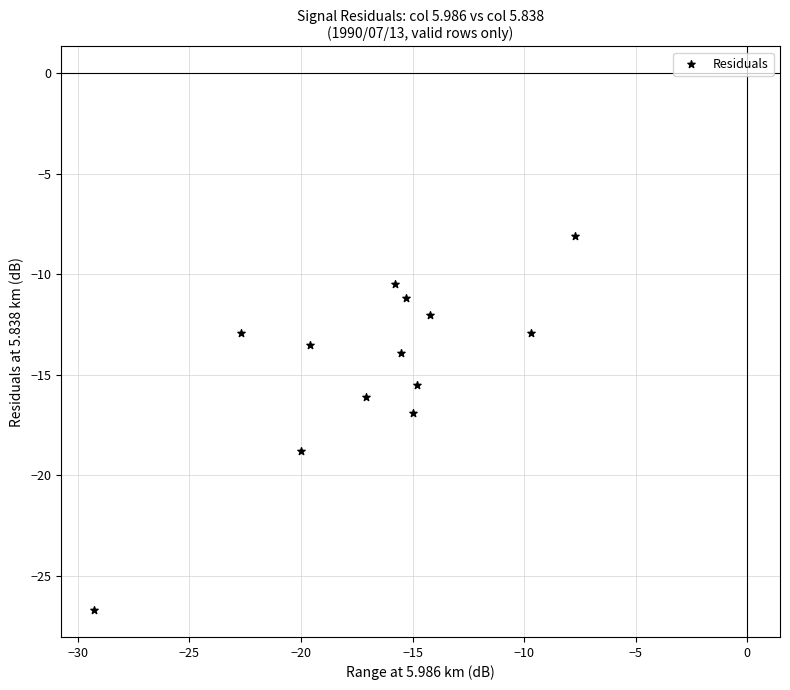

What is the range of Y values (max minus min)?

18.6